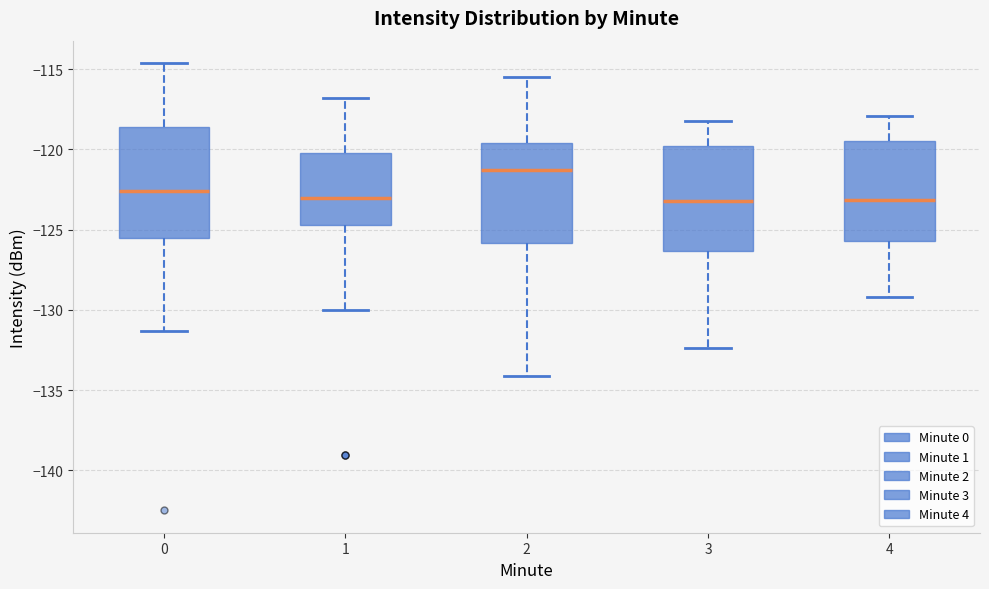

Where is the lower edge of the box at x = 2 on the y-axis? The values are not printed on the chart, so give them approximately, as read against the axis.

-126.0